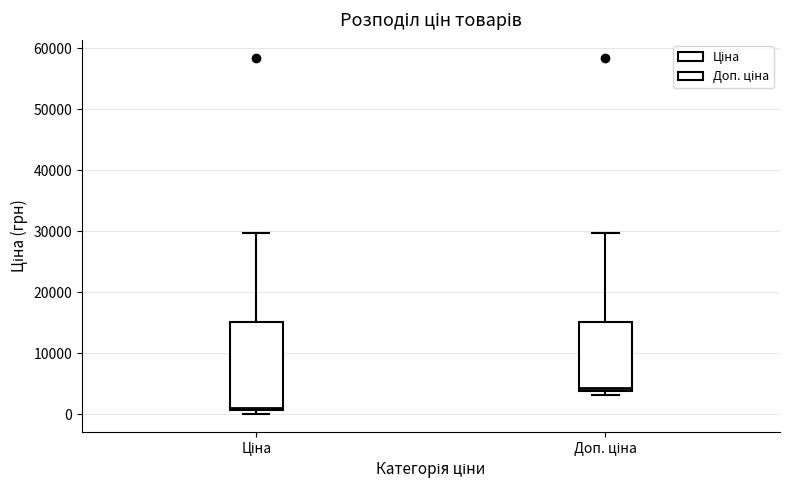

Reading left to right, transcribe this box plot: for each box, give where its median line is, the range the box spans, and where its two whiskers end, as read against the y-axis. The values are not printed on the chart, so give them approximately, as read against the axis.

Ціна: median 1000, box 1000 to 15000, whiskers 0 to 30000
Доп. ціна: median 4000 (just above the box's lower edge), box 4000 to 15000, whiskers 3000 to 30000